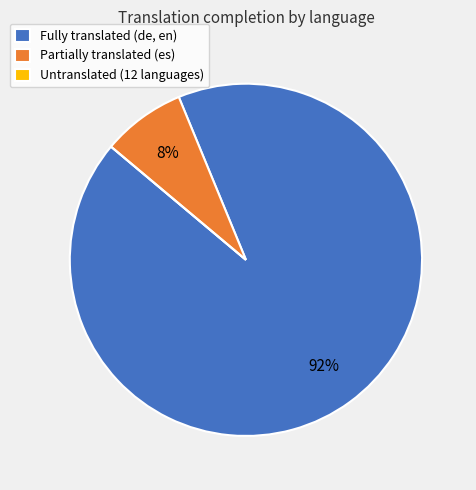

To the nearest percent, what portion does Fully translated (de, en) represent?

92%